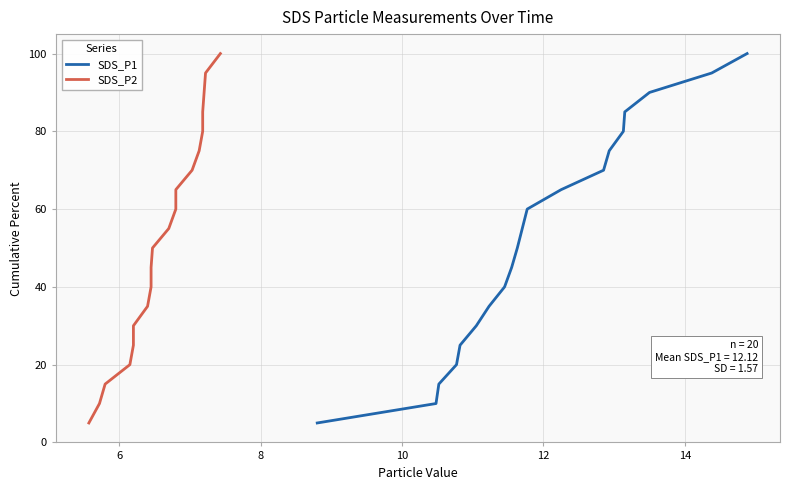

What is the lowest value of the SDS_P2 series?

5.0